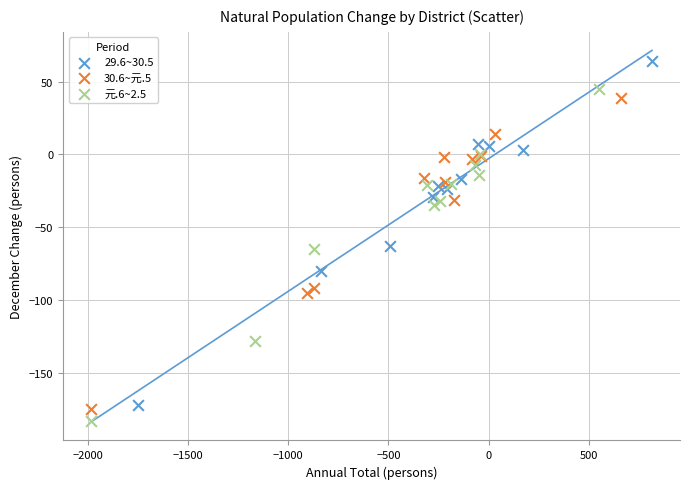

What are all the series names shown in the legend?

29.6~30.5, 30.6~元.5, 元.6~2.5